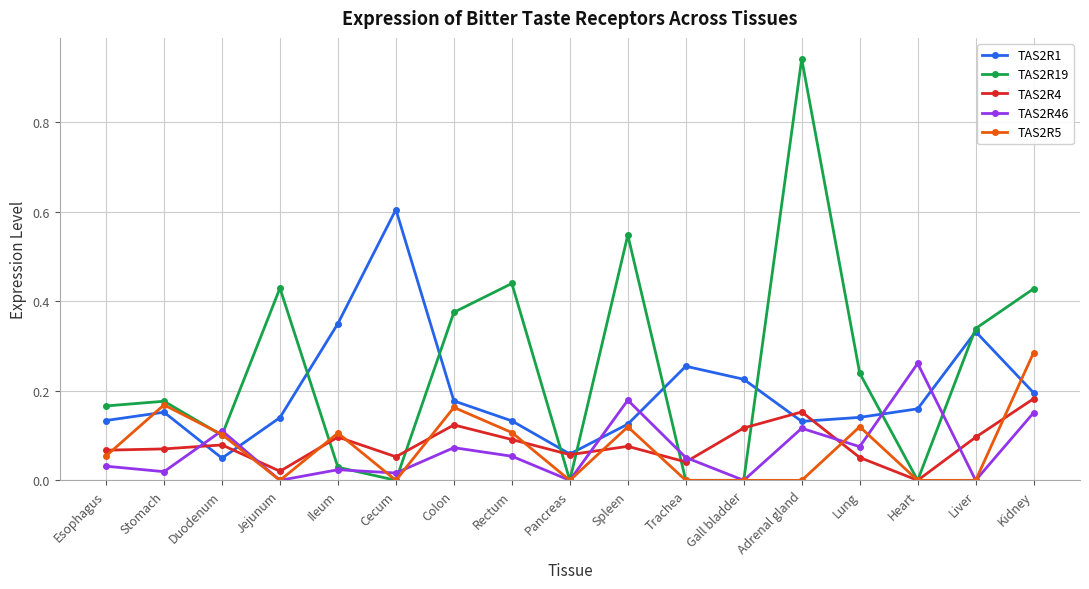

How many lines are shown in the chart?

5